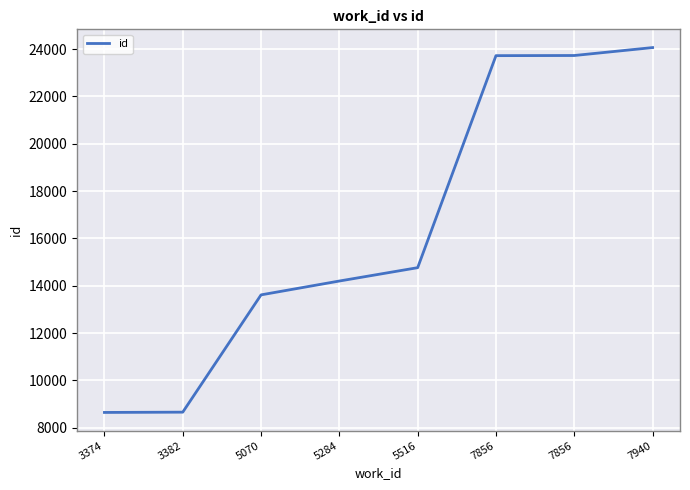

The chart shows a value of 8662 at 3382. True or false?

True